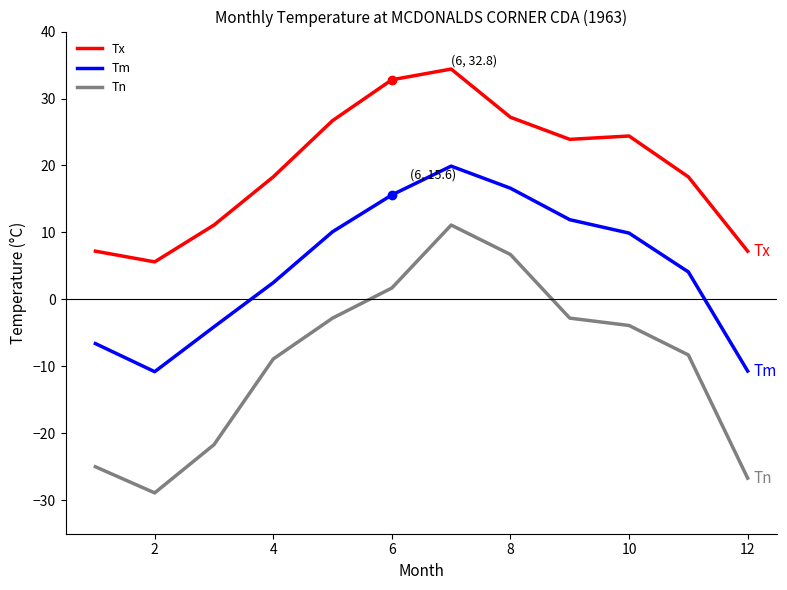

How many negative values does the Tm series have?

4